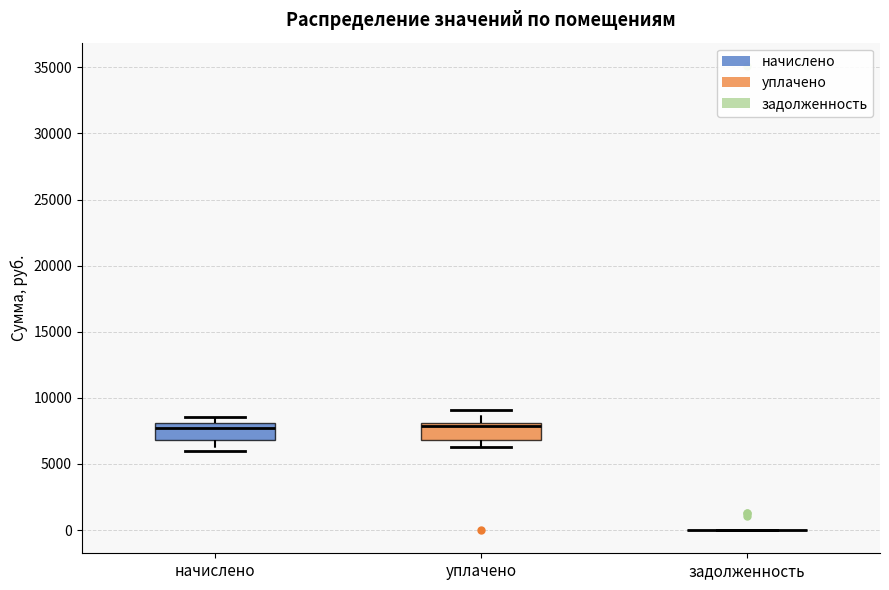

Where is the lower edge of the box for начислено on the y-axis? The values are not printed on the chart, so give them approximately, as read against the axis.

7000